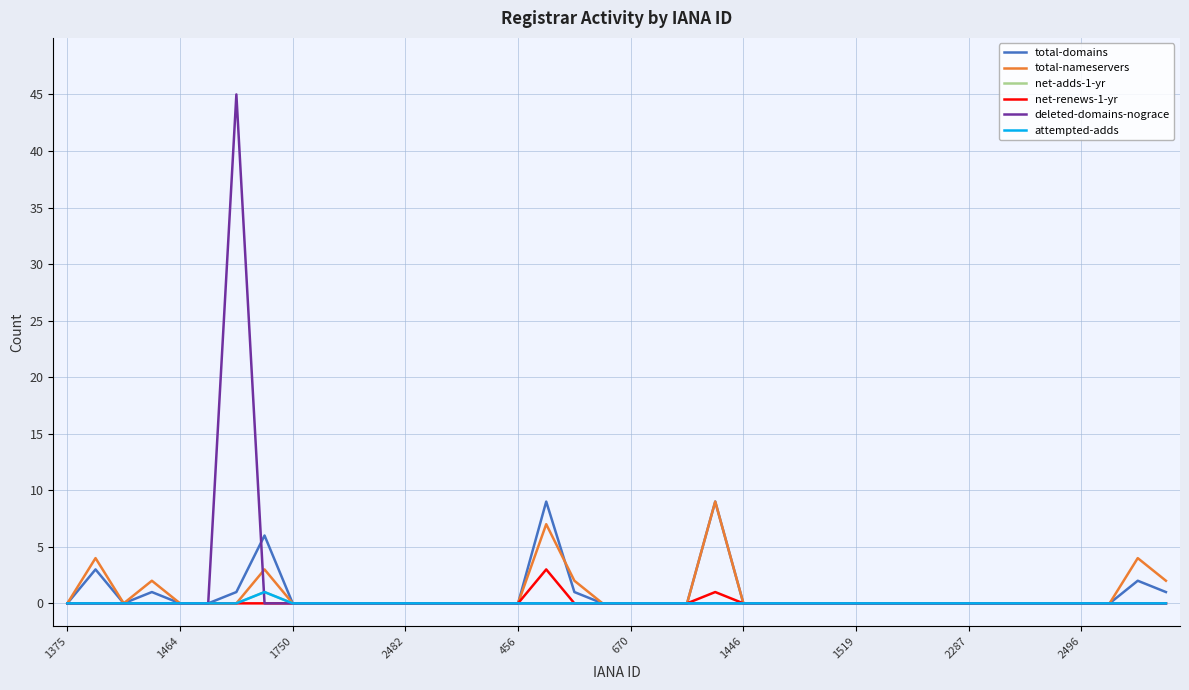

How many interior local peaks does the net-adds-1-yr series have?

1